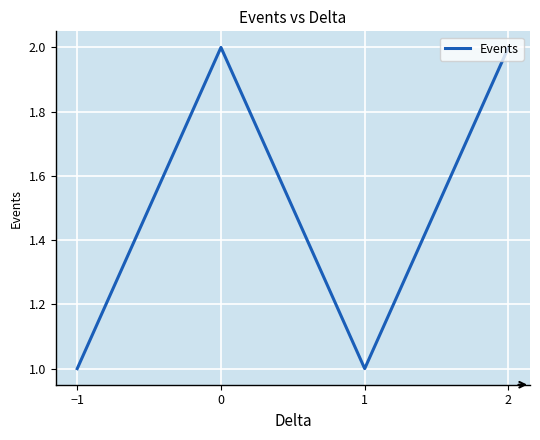

Reading left to right, extract all data points from this chart.

1	2	1	2